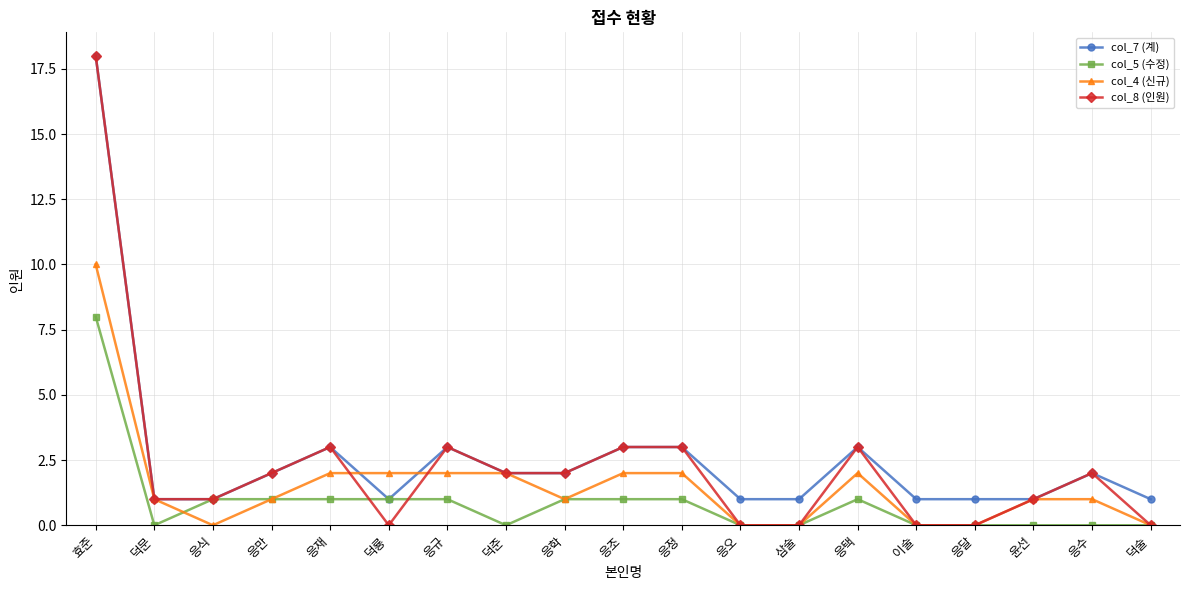

Where is the first local minimum for col_4 (신규)?

응식